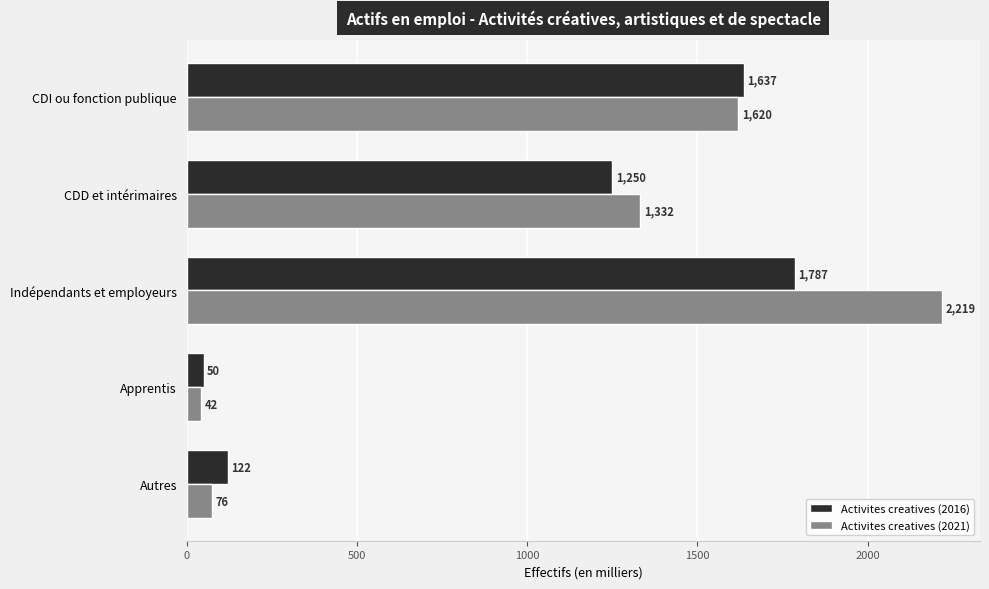

Is the value of Activites creatives (2021) at CDD et intérimaires greater than the value of Activites creatives (2016) at CDI ou fonction publique?

No